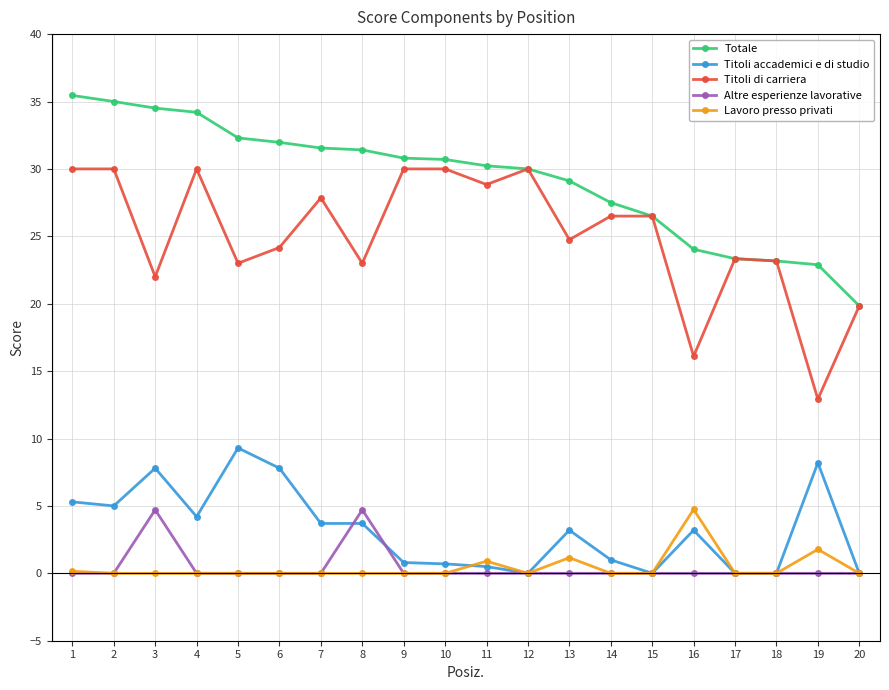

What is the maximum value for Altre esperienze lavorative?

4.7